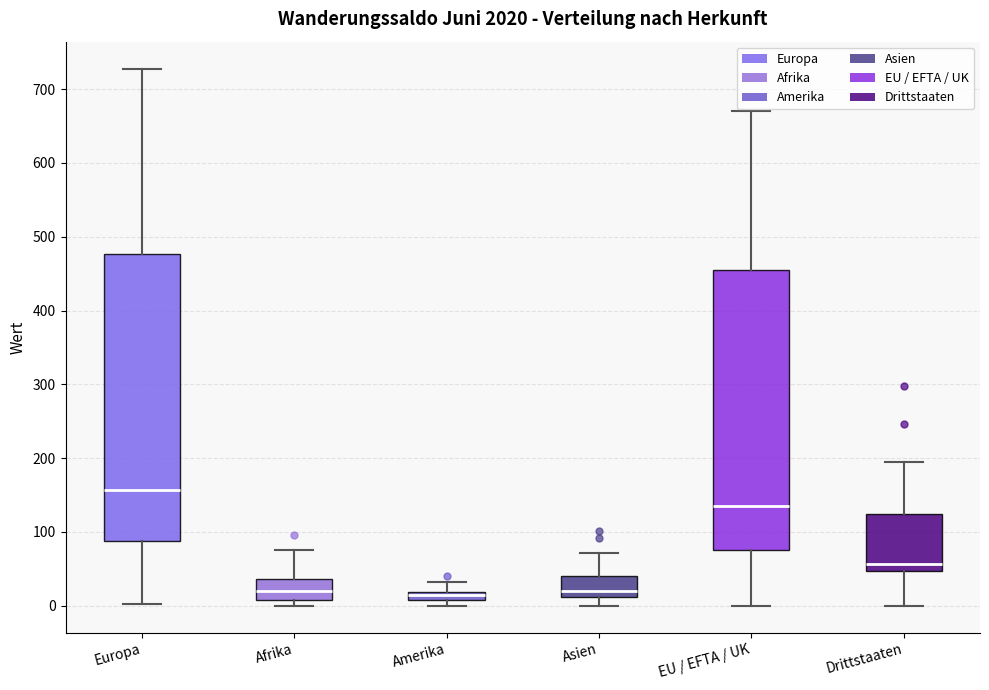

Where is the lower edge of the box for Drittstaaten on the y-axis? The values are not printed on the chart, so give them approximately, as read against the axis.

50